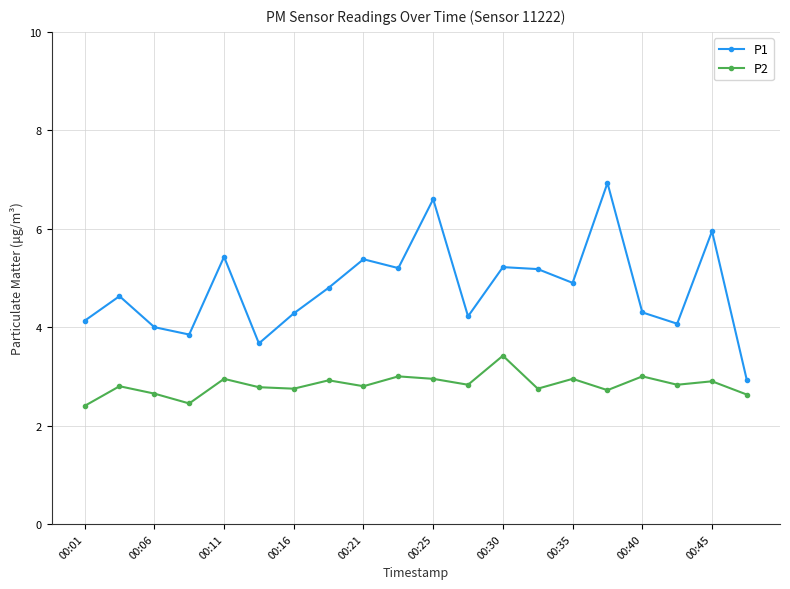

What is the lowest value of the P2 series?

2.4